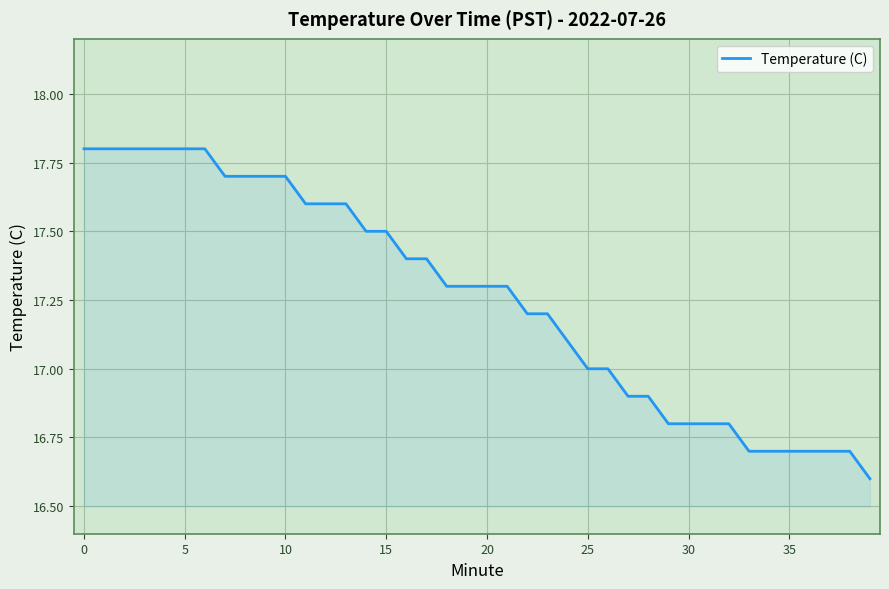

What is the difference between the maximum and minimum values?

1.2